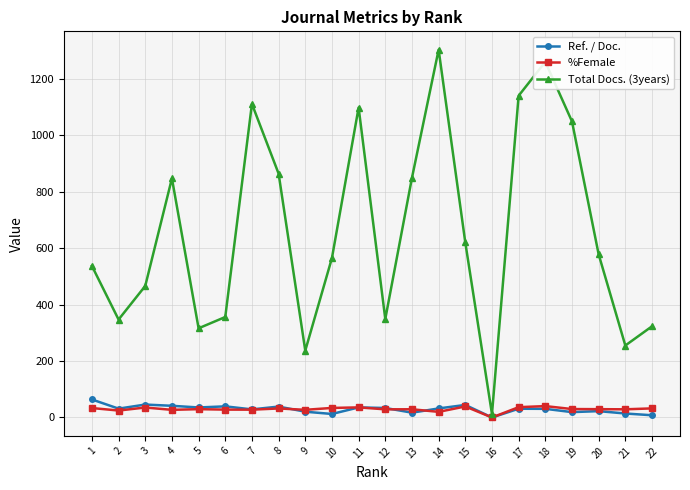

How many lines are shown in the chart?

3